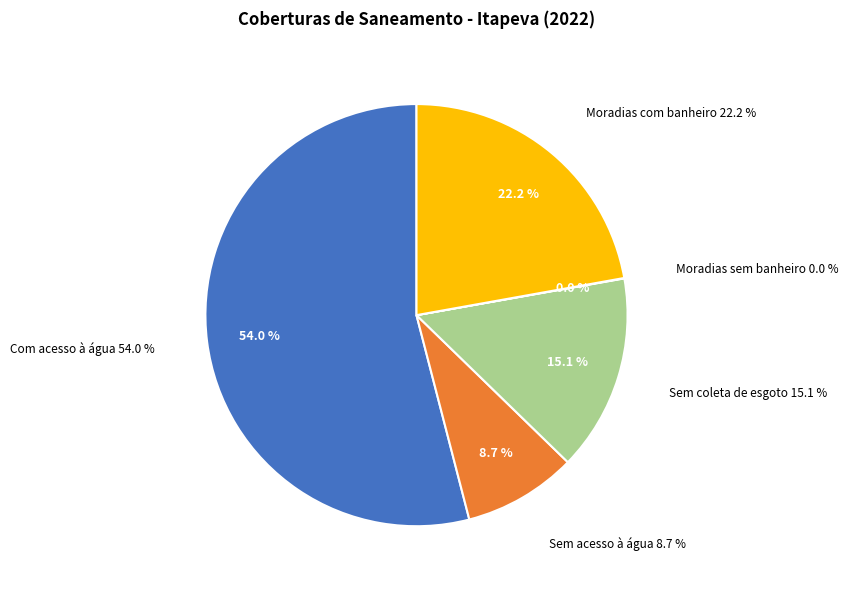

Is it true that Sem acesso à água is 9% of the pie?

True